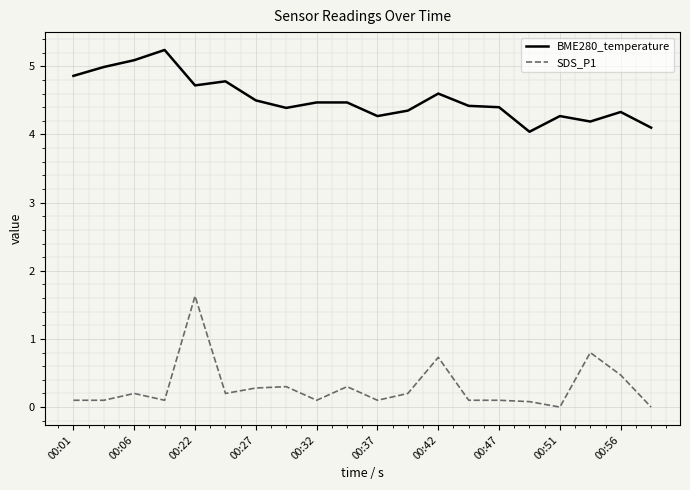

Which series has the largest range (max minus min)?

SDS_P1